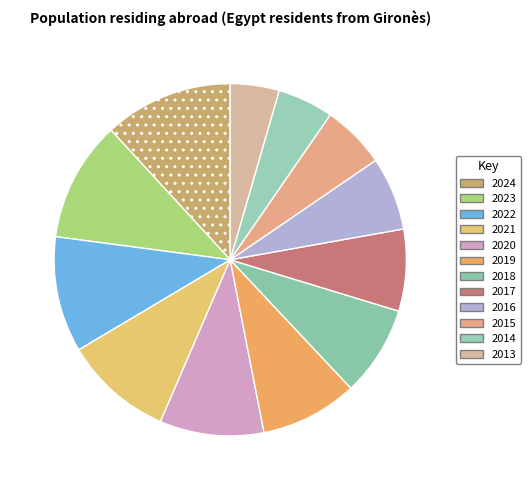

Is it true that 2021 is 10% of the pie?

True